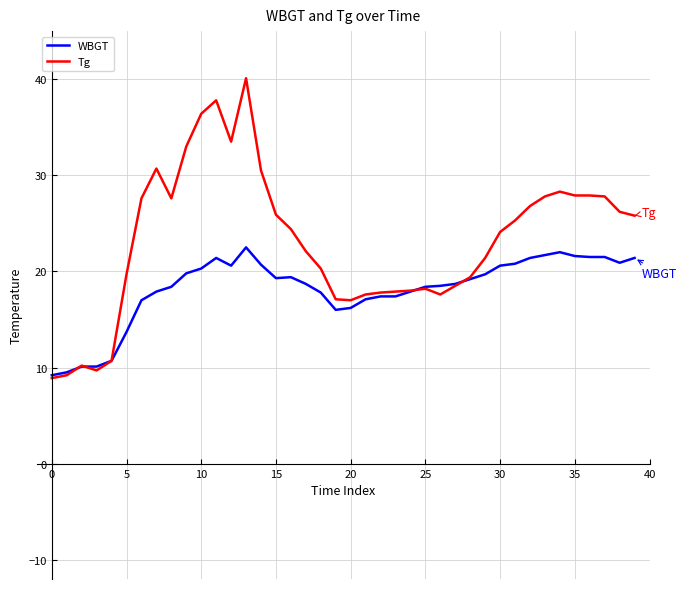

Rank the series by their maximum value, from highest to lowest.

Tg, WBGT